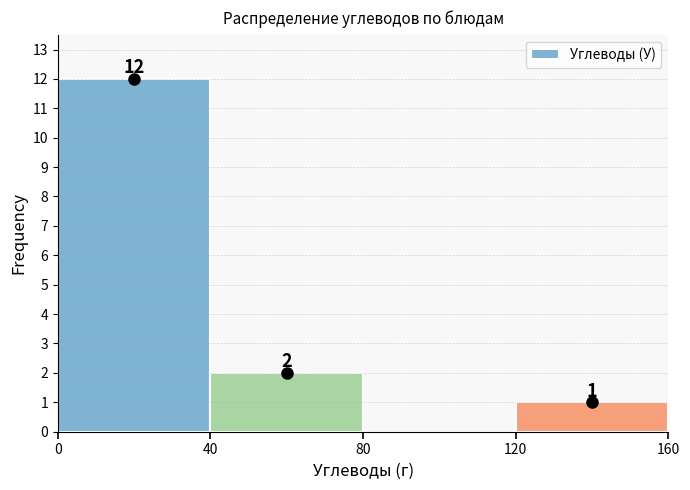

Which range on the x-axis has the tallest bar?

0 to 40